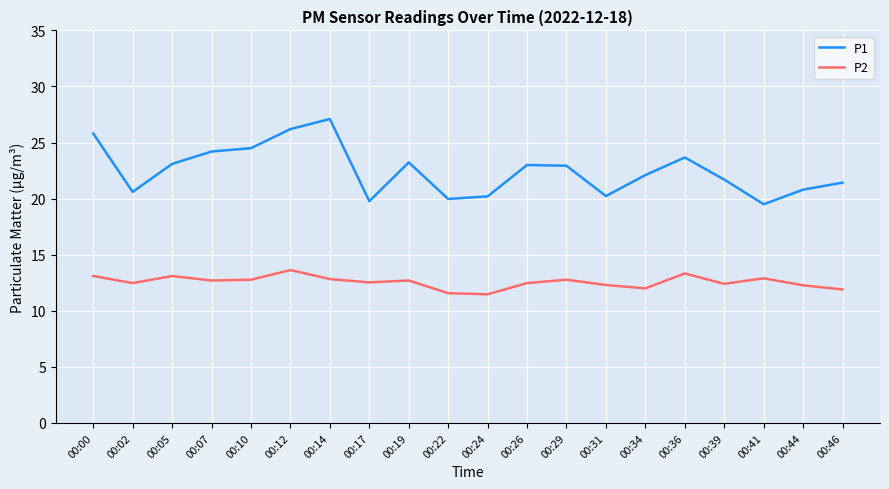

Which series has the largest range (max minus min)?

P1